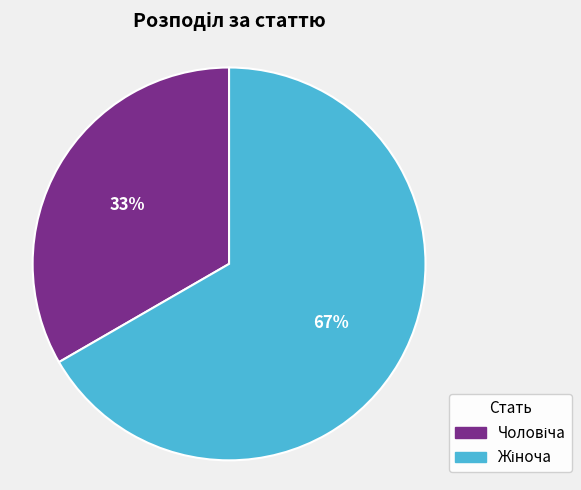

To the nearest percent, what is the average slice percentage?

50%